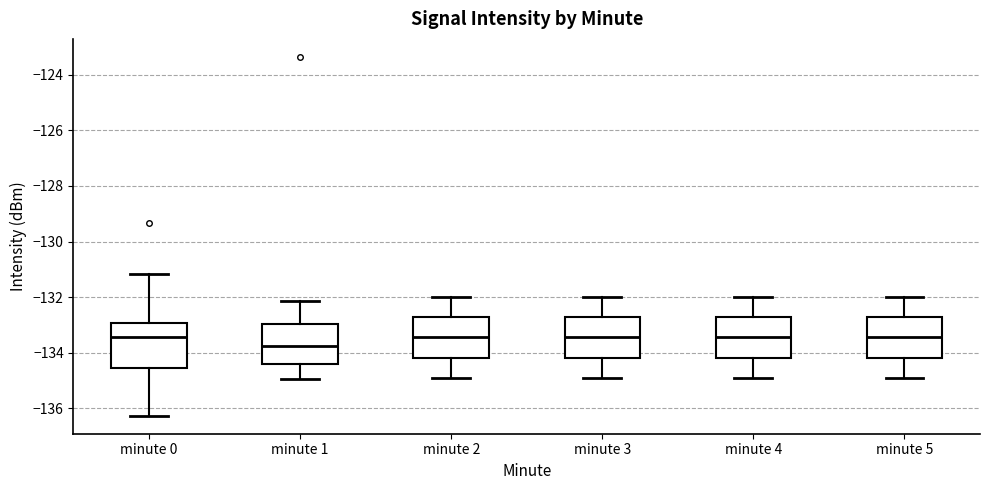

Reading left to right, read every box against the y-axis: the position of its median line, the range the box covers, and the ends of its whiskers. The values are not printed on the chart, so give them approximately, as read against the axis.

minute 0: median -133.4, box -134.6 to -133.0, whiskers -136.2 to -131.2
minute 1: median -133.8, box -134.4 to -133.0, whiskers -135.0 to -132.2
minute 2: median -133.4, box -134.2 to -132.8, whiskers -134.8 to -132.0
minute 3: median -133.4, box -134.2 to -132.8, whiskers -134.8 to -132.0
minute 4: median -133.4, box -134.2 to -132.8, whiskers -134.8 to -132.0
minute 5: median -133.4, box -134.2 to -132.8, whiskers -134.8 to -132.0